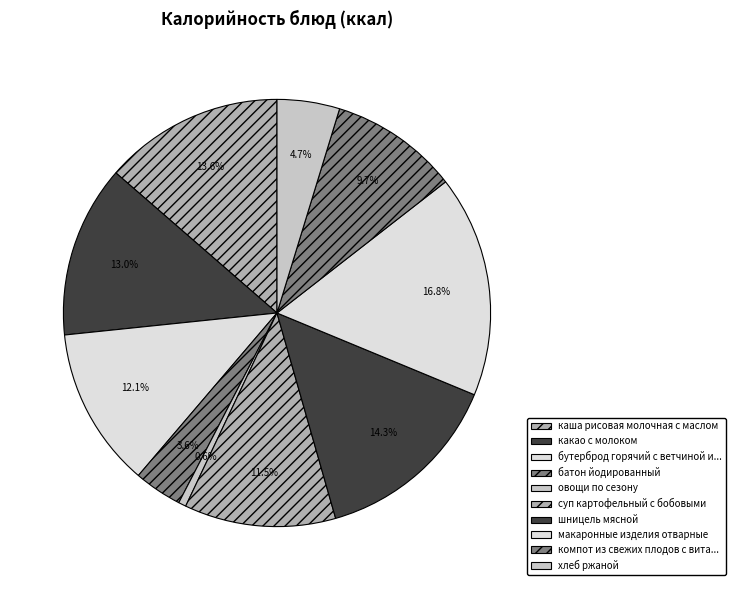

Which category has the smallest portion of the pie?

овощи по сезону